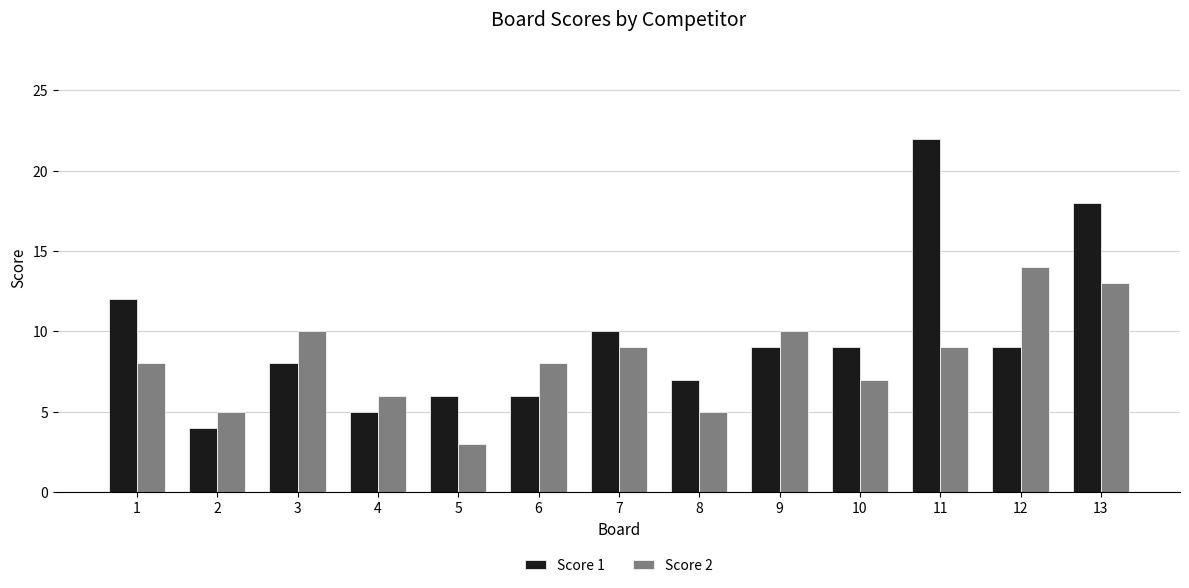

Rank the series by their average value, from highest to lowest.

Score 1, Score 2